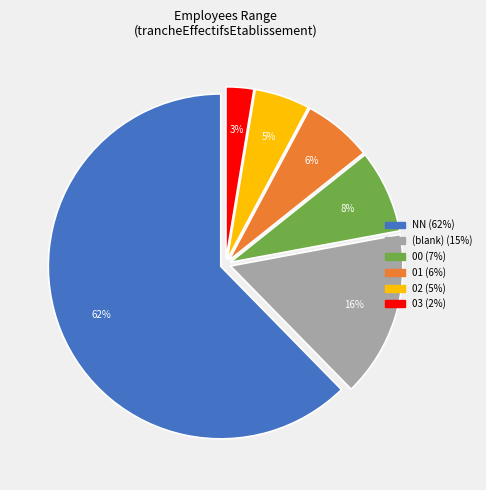

To the nearest percent, what is the average slice percentage?

17%